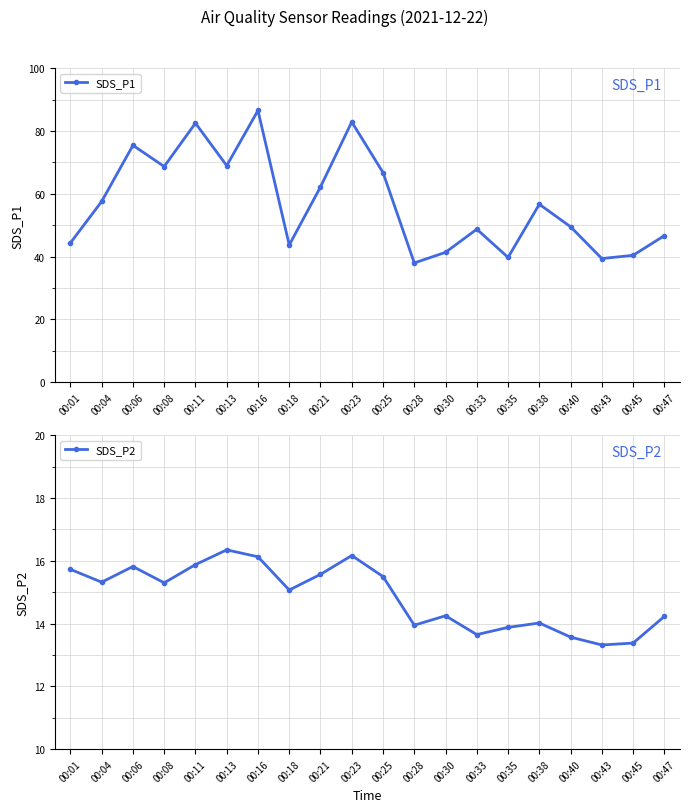

How many interior local valleys does the SDS_P1 series have?

6